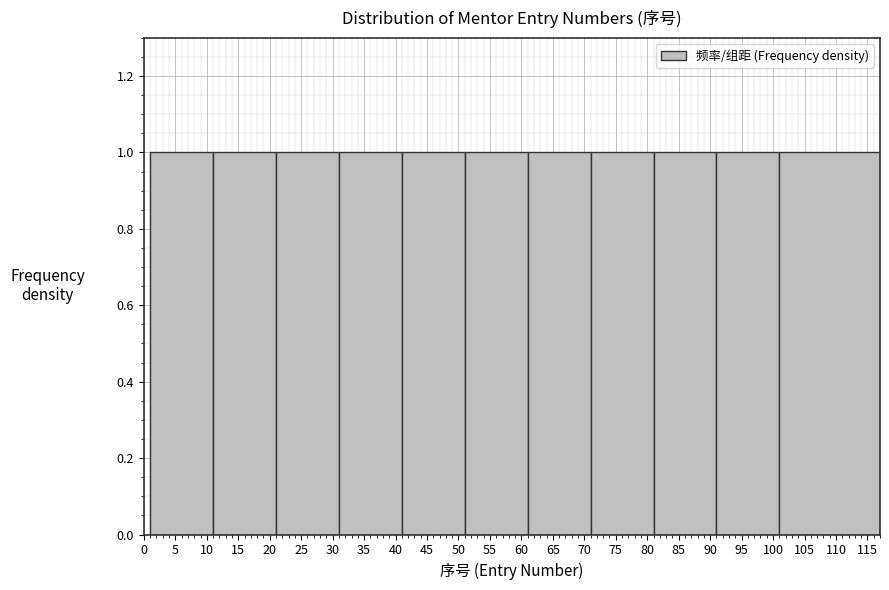

How tall is the bar that spans 21 to 31 on the x-axis? The values are not printed on the chart, so give them approximately, as read against the axis.

1